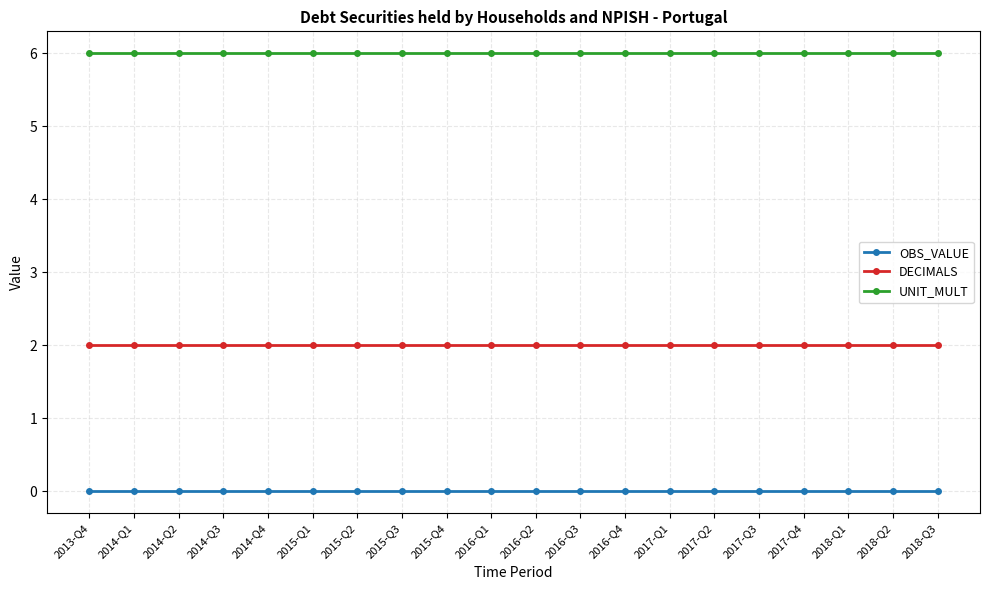

What is the difference between the highest and lowest values at 2017-Q4?

6